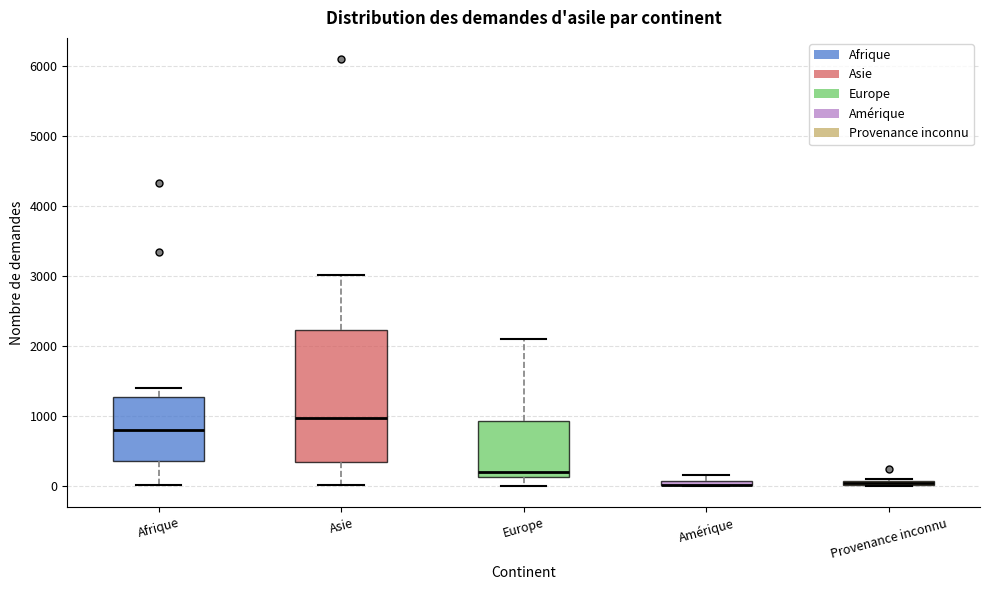

Comparing the boxes themselves (not the whiskers), which one is the tallest?

Asie